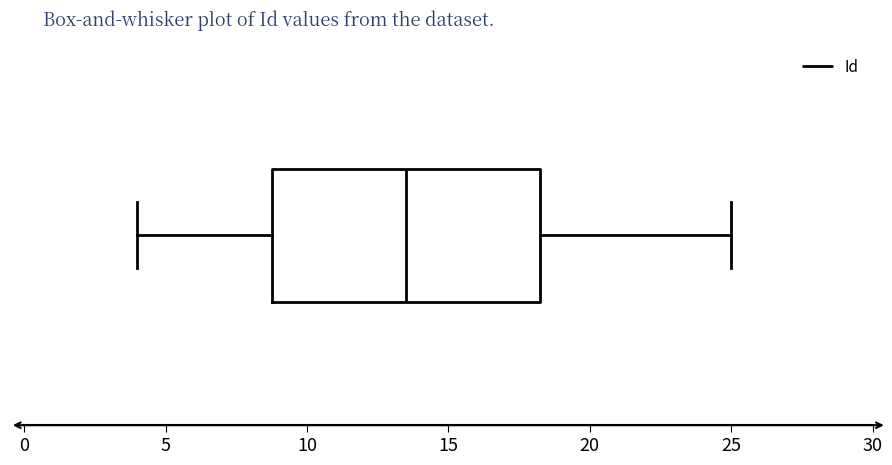

Read this box plot against the x-axis: the position of the median line, the range covered by the box, and the ends of both whiskers. The values are not printed on the chart, so give them approximately, as read against the axis.

median 13.5, box 9.0 to 18.5, whiskers 4.0 to 25.0